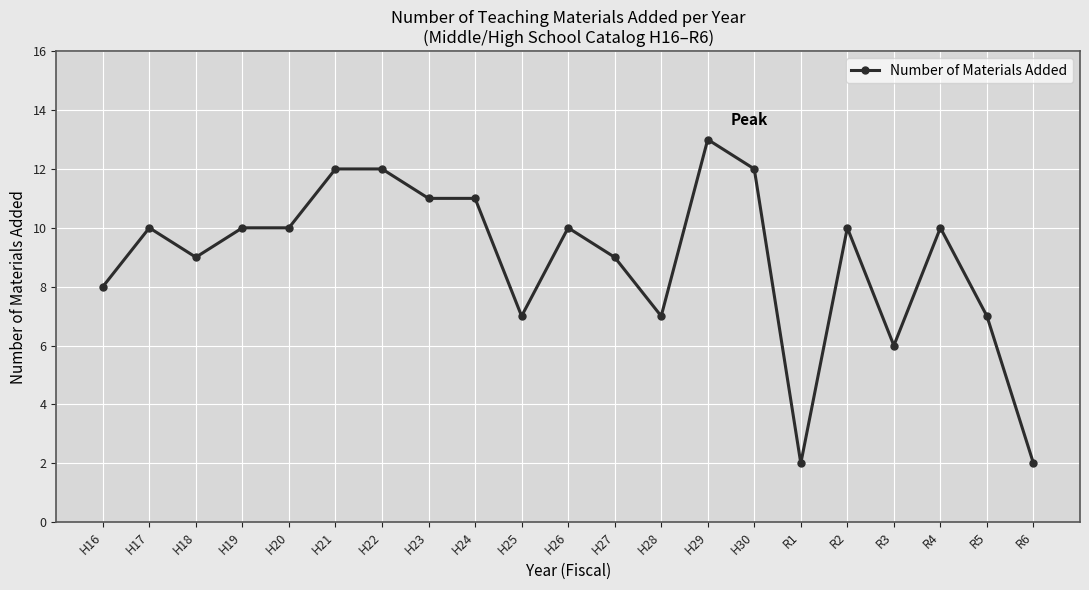

Count the number of categories in the chart.

21